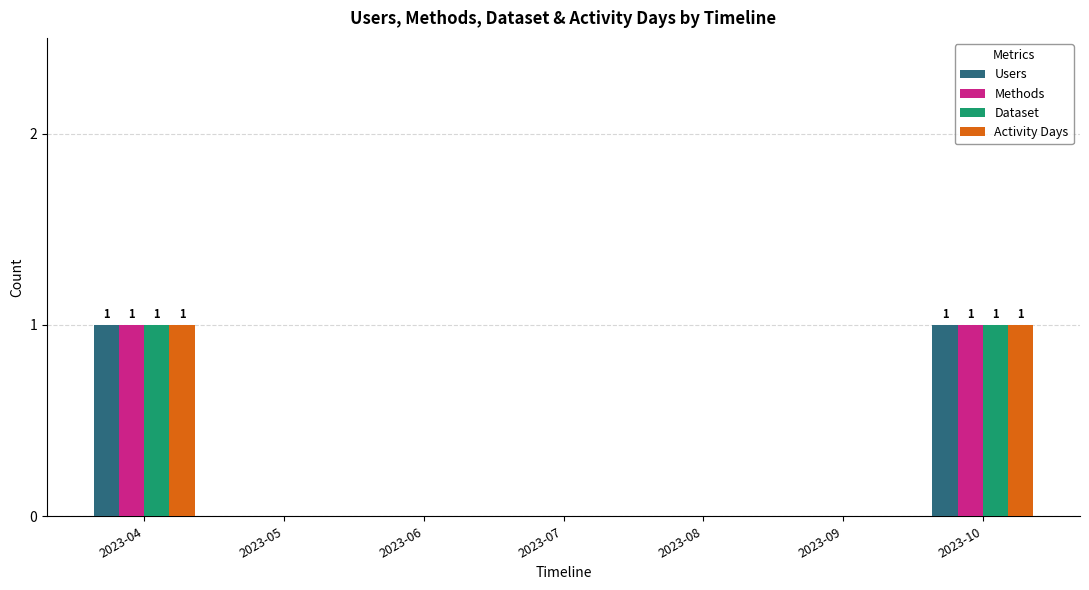

What is the maximum value for Dataset?

1